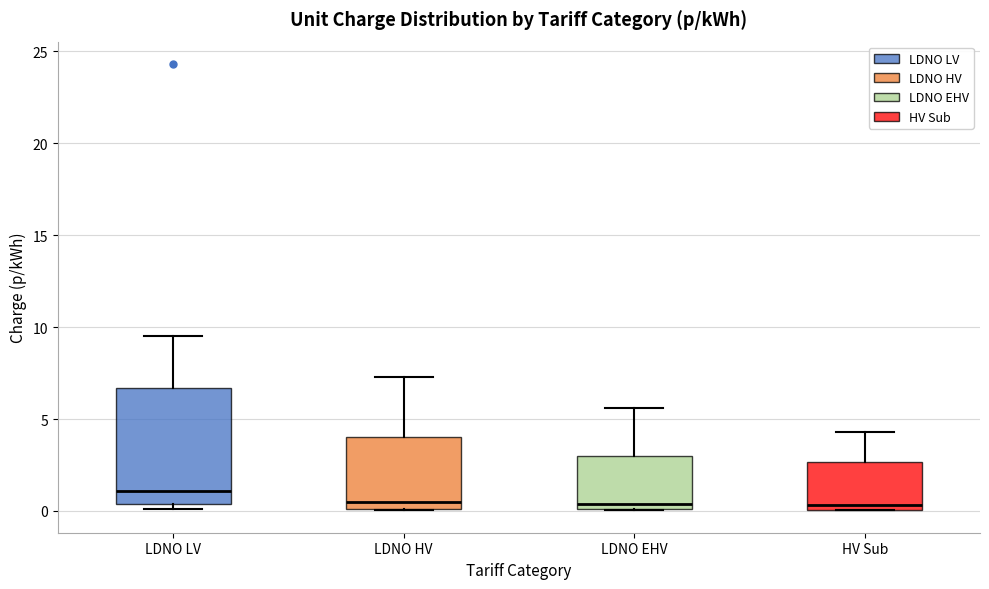

Where is the lower edge of the box for LDNO HV on the y-axis? The values are not printed on the chart, so give them approximately, as read against the axis.

0.0